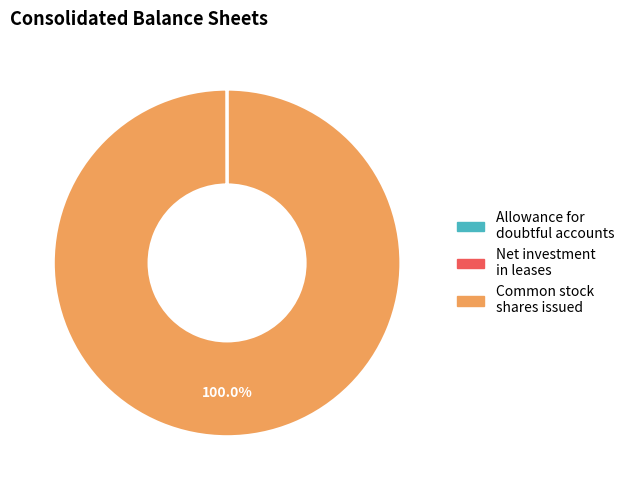

Is there a majority slice in this chart?

Yes